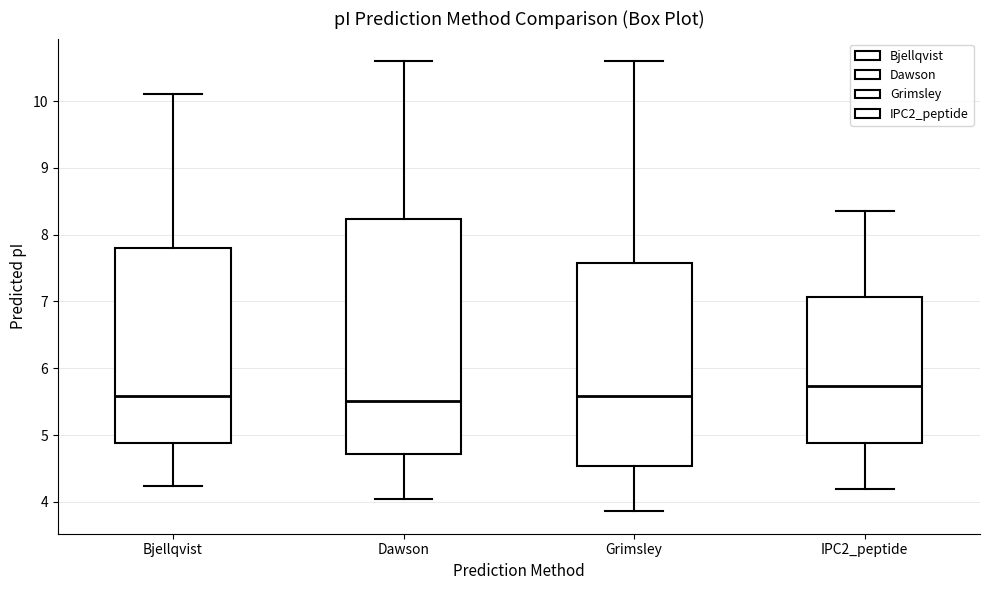

Reading left to right, read every box against the y-axis: the position of its median line, the range the box covers, and the ends of its whiskers. The values are not printed on the chart, so give them approximately, as read against the axis.

Bjellqvist: median 5.6, box 4.9 to 7.8, whiskers 4.2 to 10.1
Dawson: median 5.5, box 4.7 to 8.2, whiskers 4.0 to 10.6
Grimsley: median 5.6, box 4.5 to 7.6, whiskers 3.9 to 10.6
IPC2_peptide: median 5.7, box 4.9 to 7.1, whiskers 4.2 to 8.4